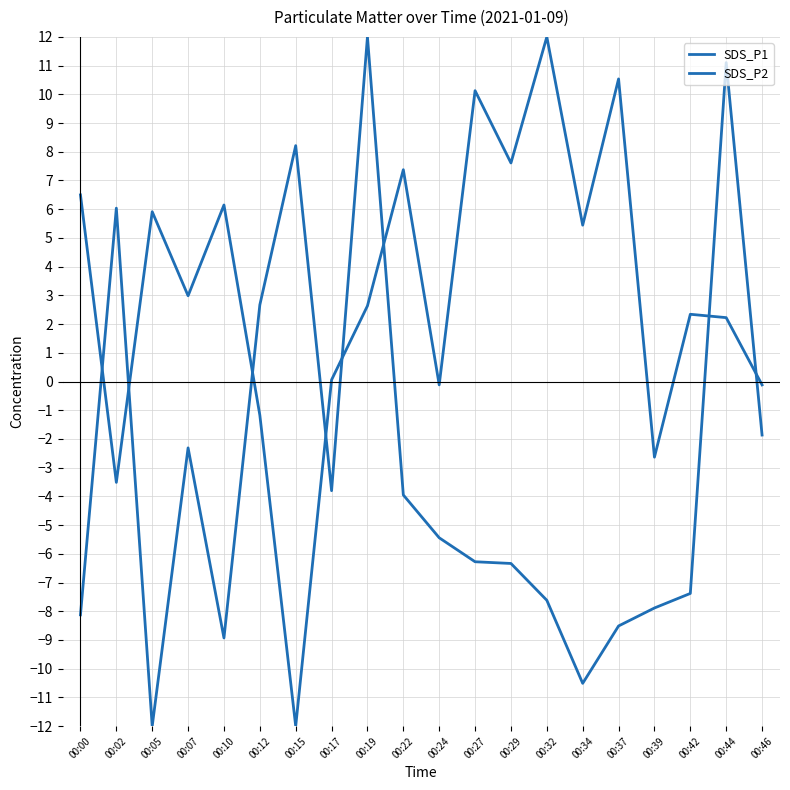

How many categories are shown in the chart?

20